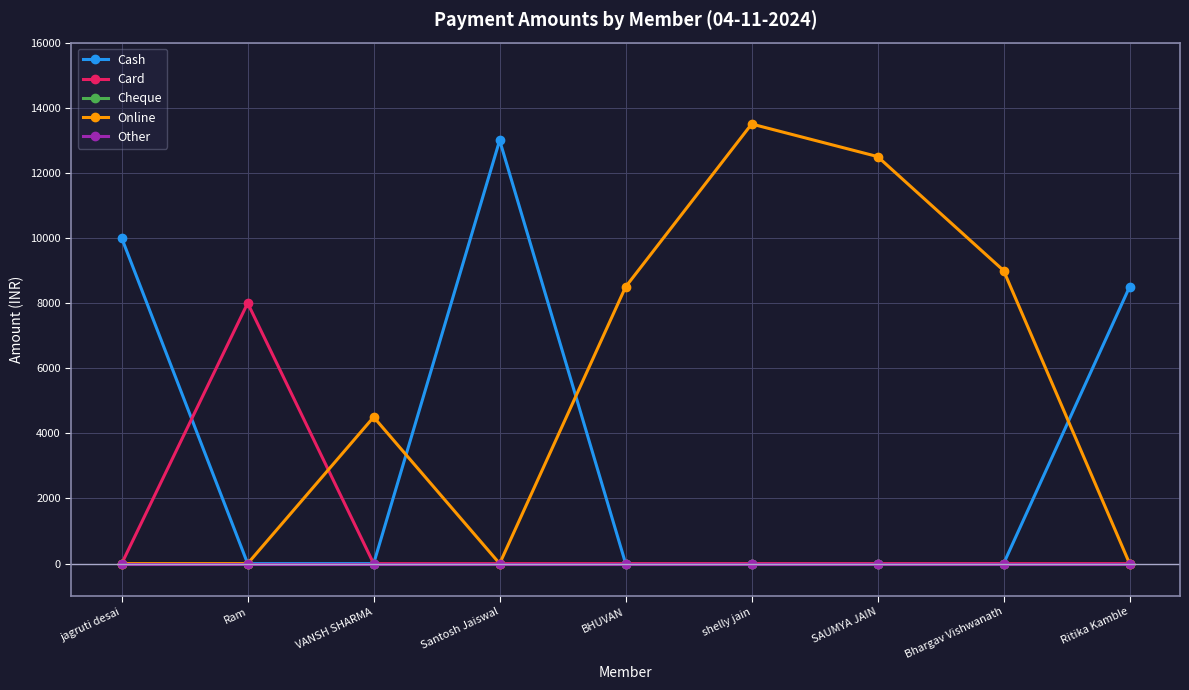

Is this an area chart (filled region under the line)?

No